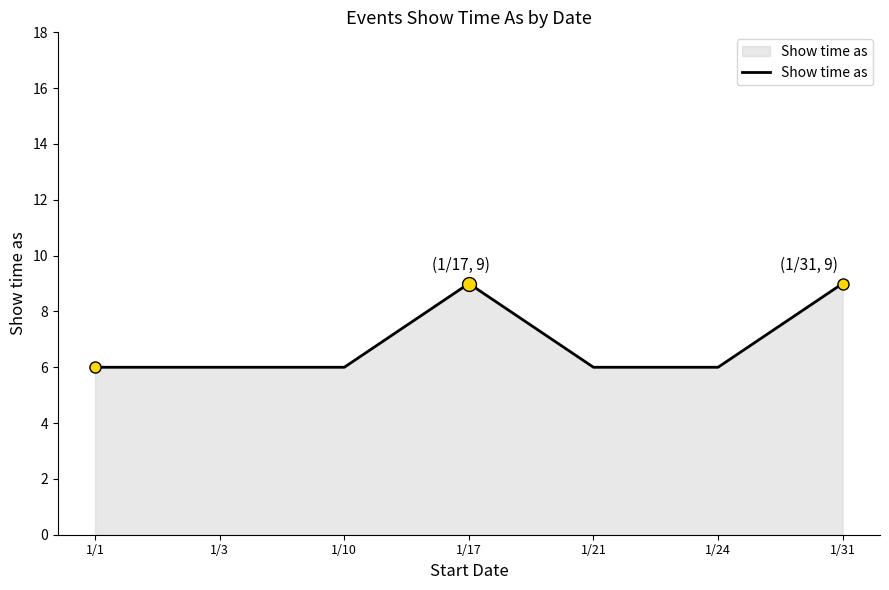

How many lines are shown in the chart?

1